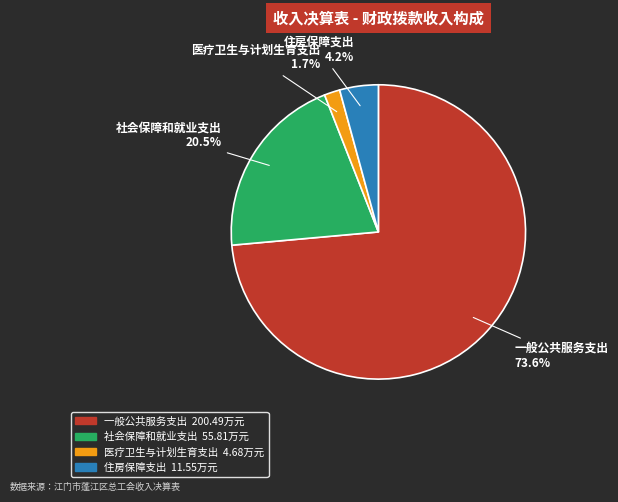

What is the ratio of the value at 住房保障支出 to the value at 医疗卫生与计划生育支出?

2.5